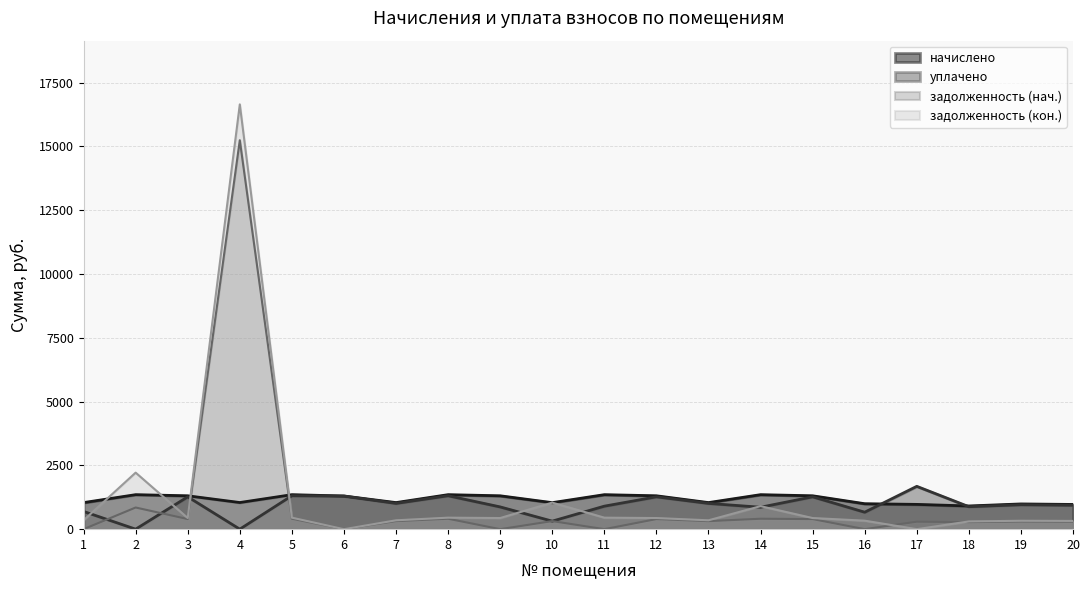

The value of задолженность at 15 is 155.2. True or false?

False